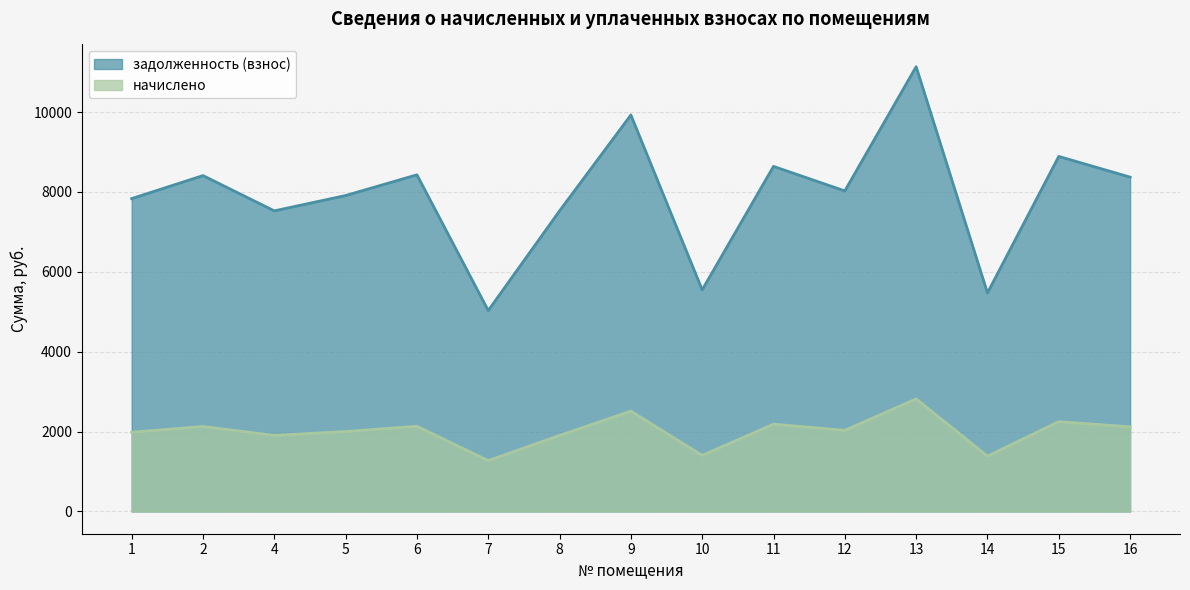

Count the number of categories in the chart.

15